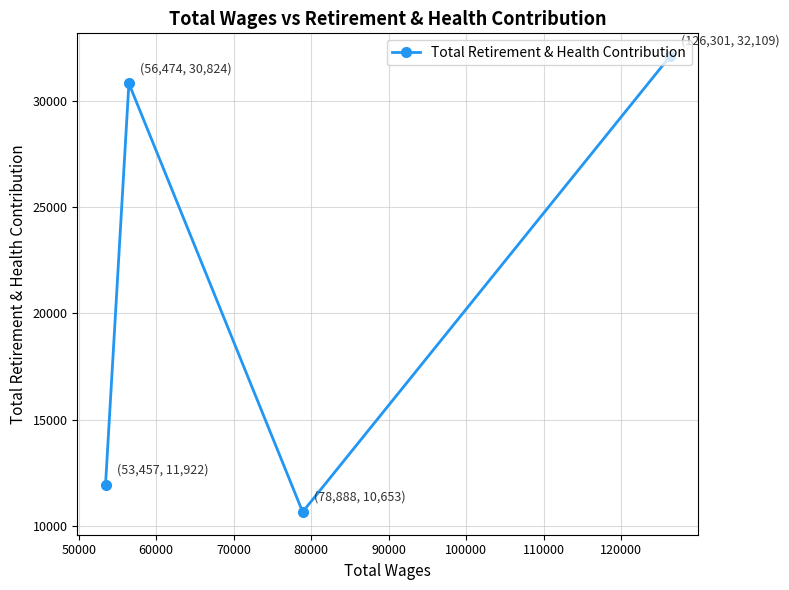

What is the value of the 2nd point from the left?

30824